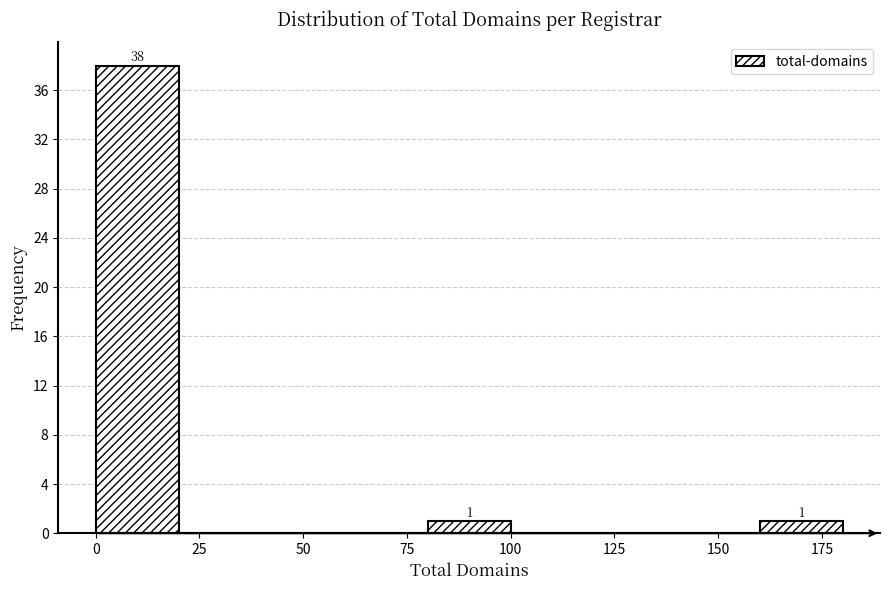

Over which range of the x-axis is the bar tallest?

0 to 20